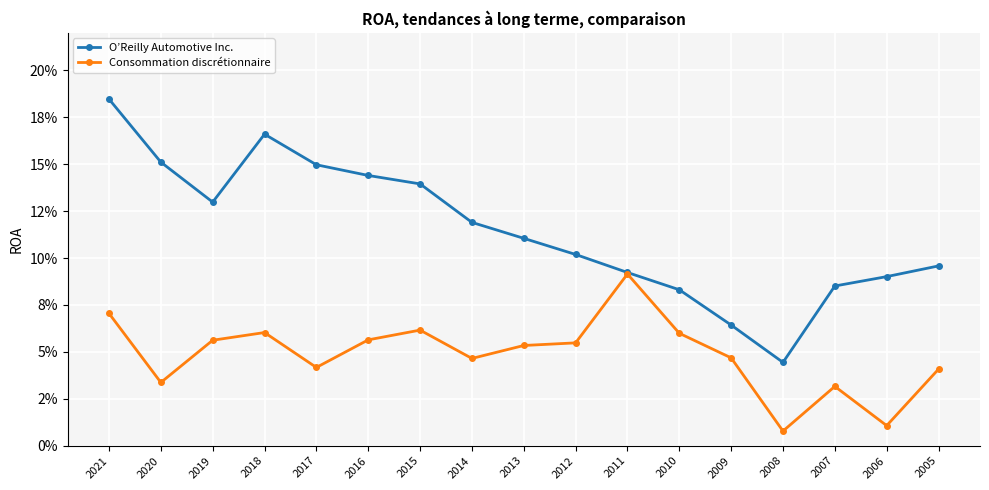

What are all the series names shown in the legend?

O’Reilly Automotive Inc., Consommation discrétionnaire